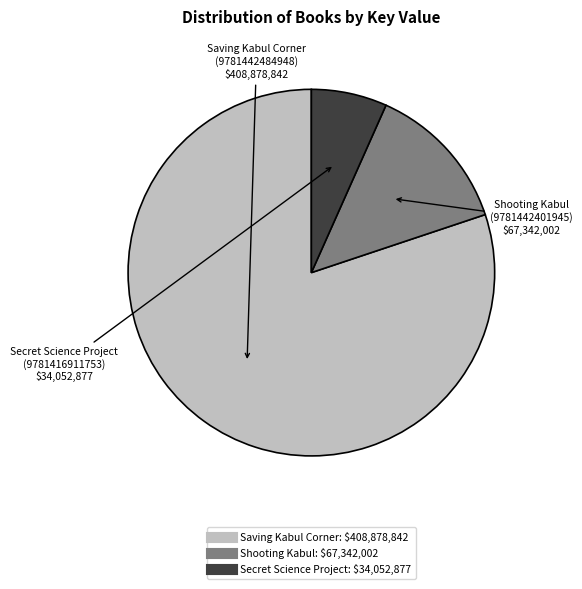

Is there a majority slice in this chart?

Yes